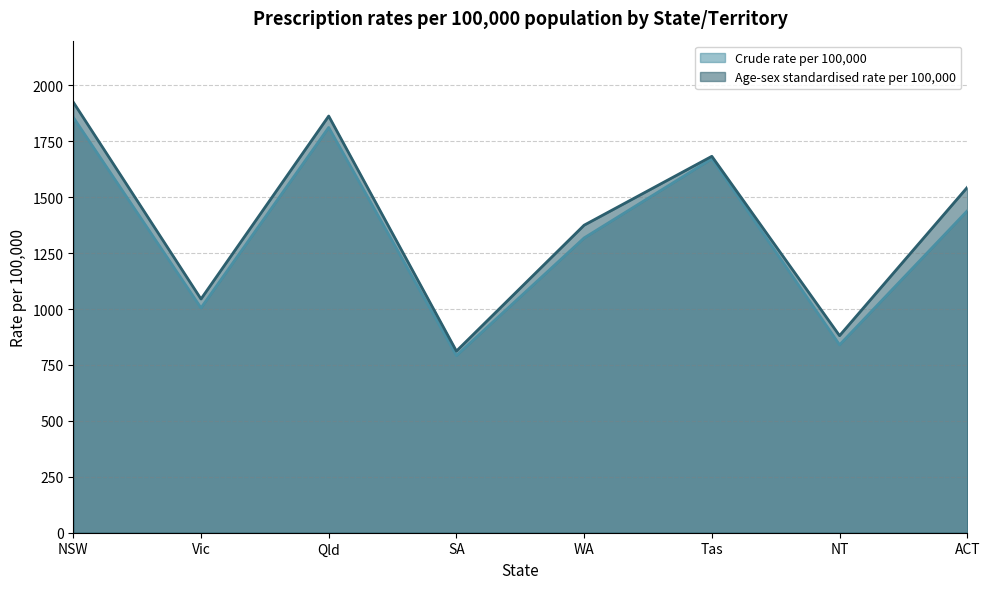

What is the difference between the maximum and minimum values in the Crude rate per 100,000 series?

1065